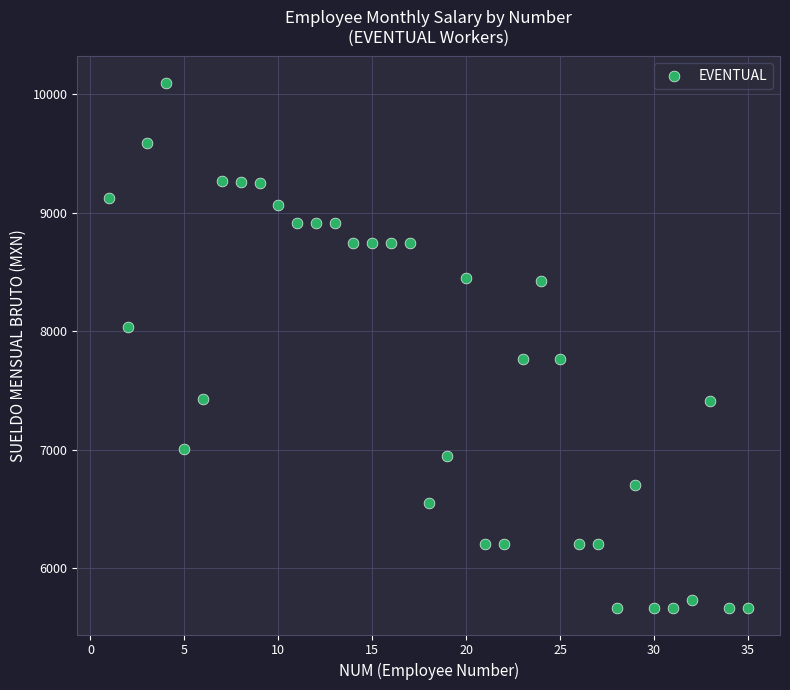

What is the range of X values (max minus min)?

34.0